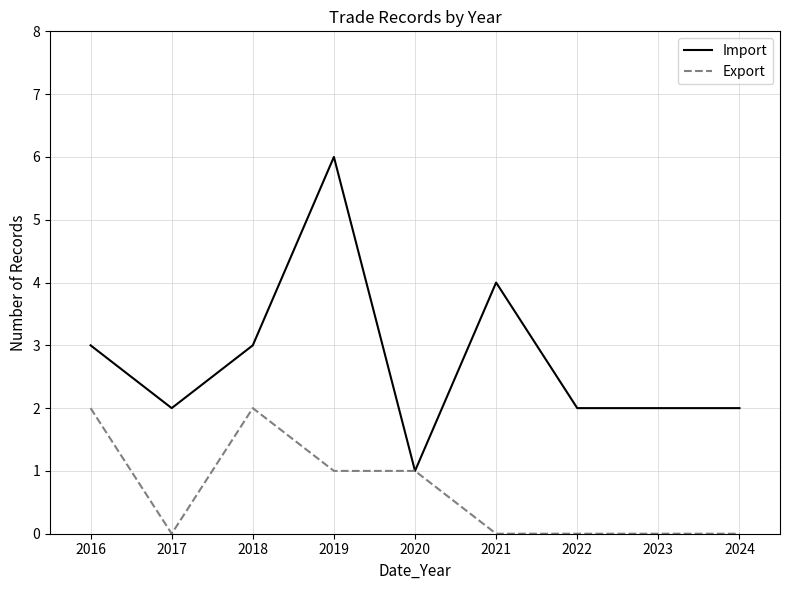

Is the value of Export at 2017 greater than the value of Import at 2024?

No